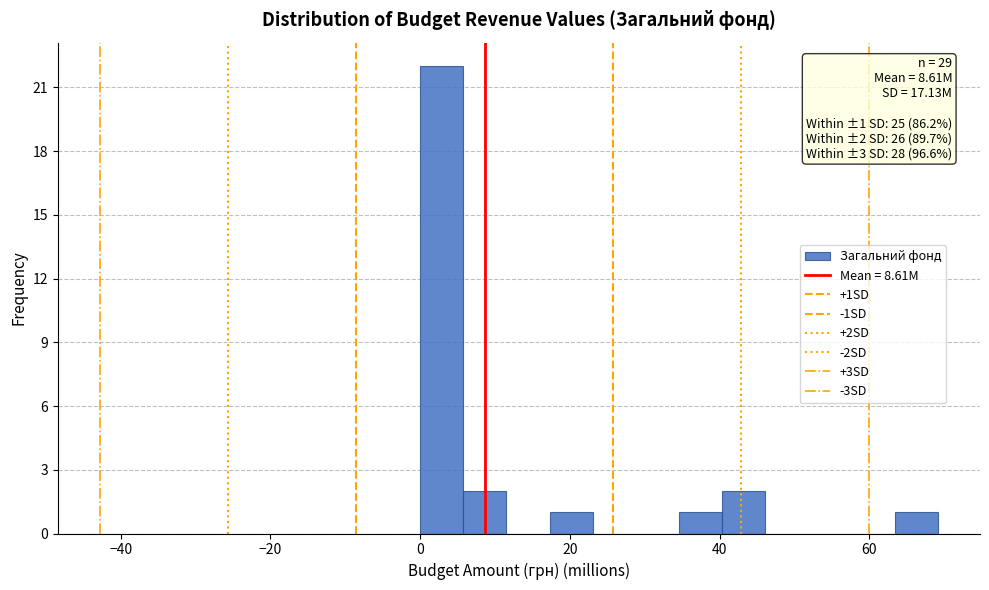

Around what value on the x-axis is the tallest bar? Give the approximate position of its centre, as read against the axis.

2